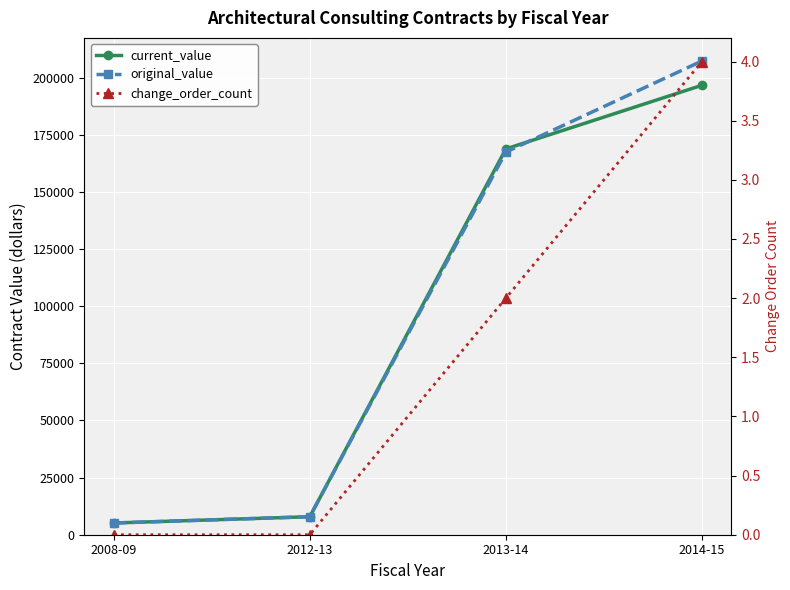

Which series has the largest total across all categories?

original_value